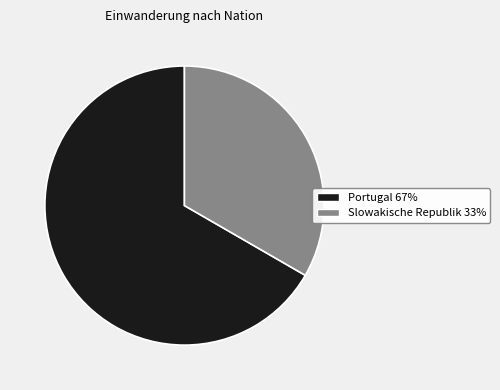

How many segments does this pie chart have?

2